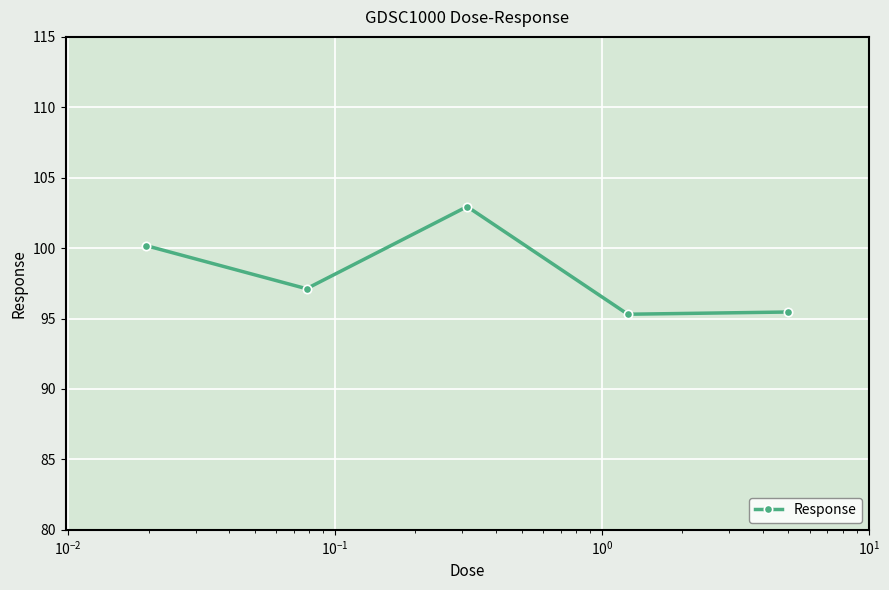

What is the average value?

98.2